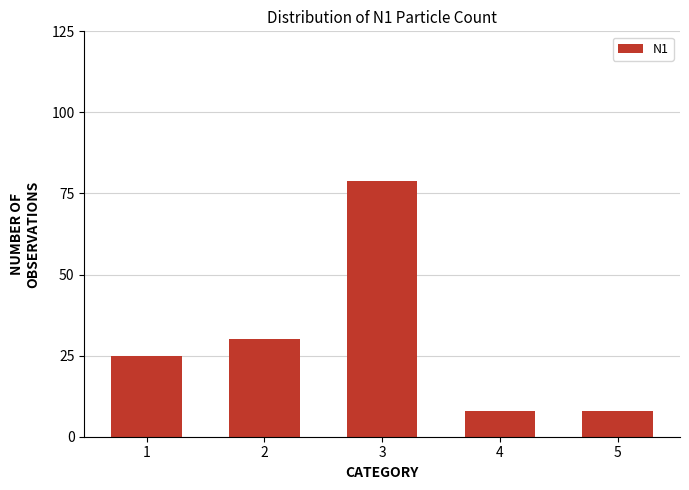

Reading right to left, list all the values displayed in this chart.

5=8	4=8	3=79	2=30	1=25